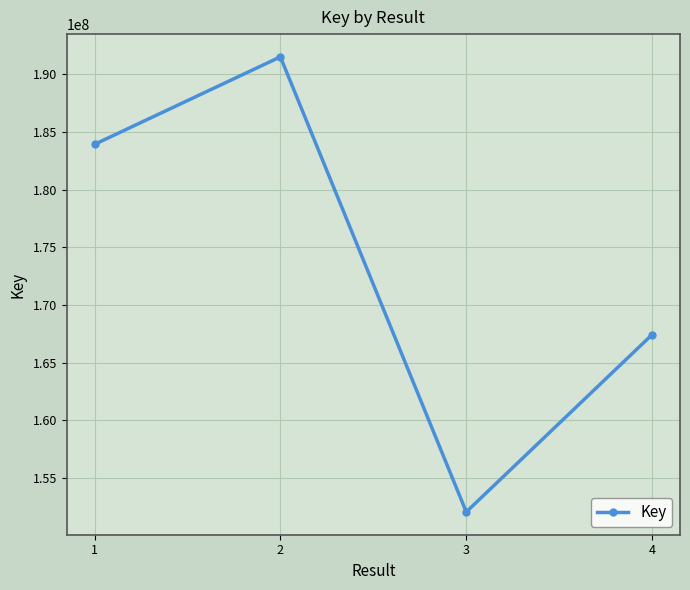

Does the chart display data point markers on the line(s)?

Yes